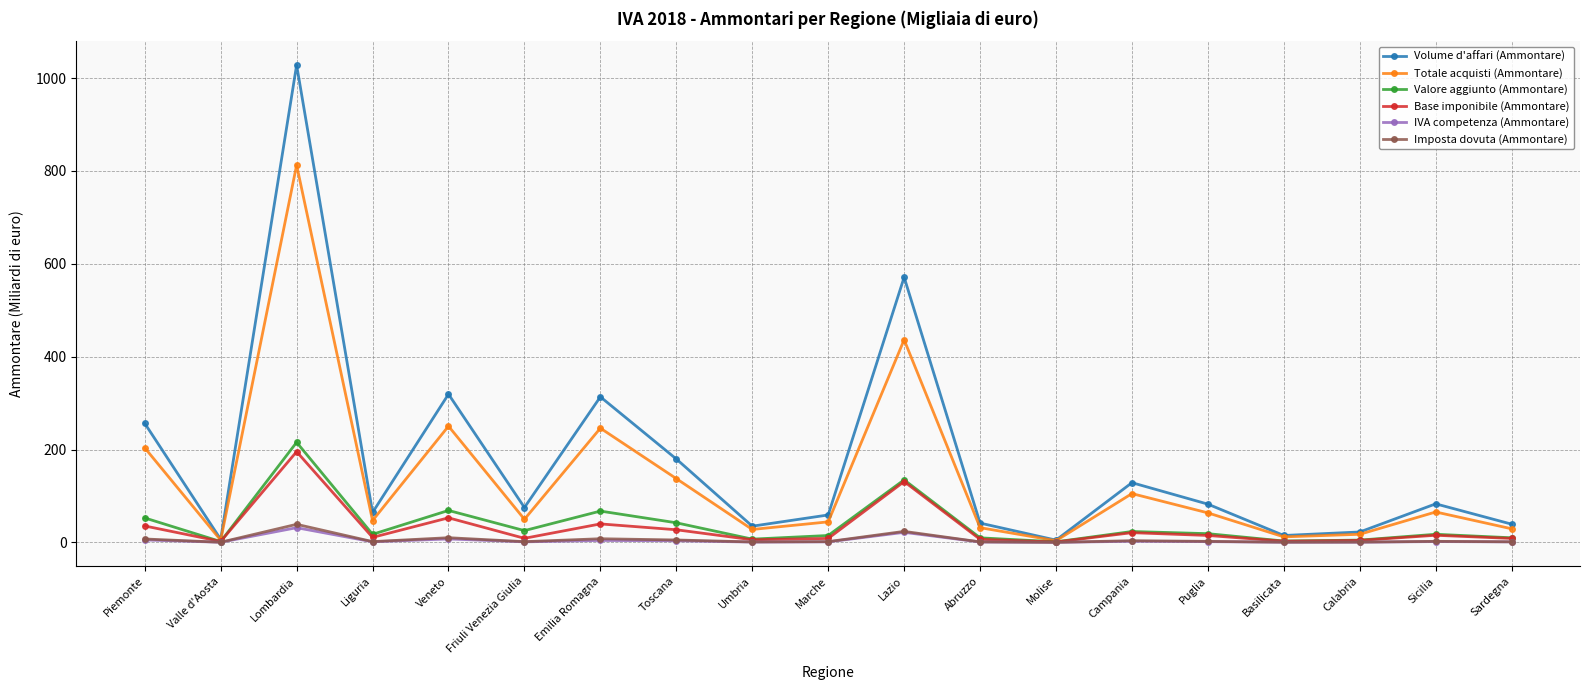

At which category is the sum across all series the highest?

Lombardia